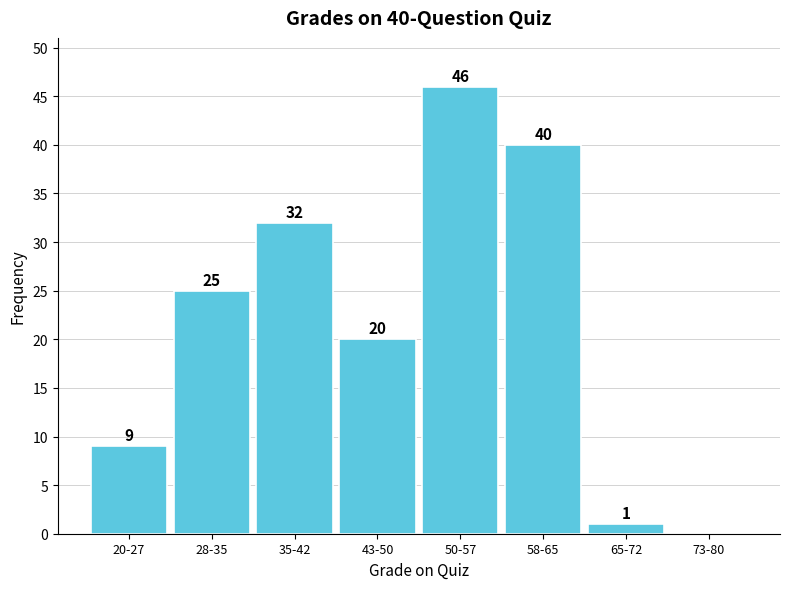

Reading left to right, transcribe all the data shown in this chart.

20-27=9	28-35=25	35-42=32	43-50=20	50-57=46	58-65=40	65-72=1	73-80=0